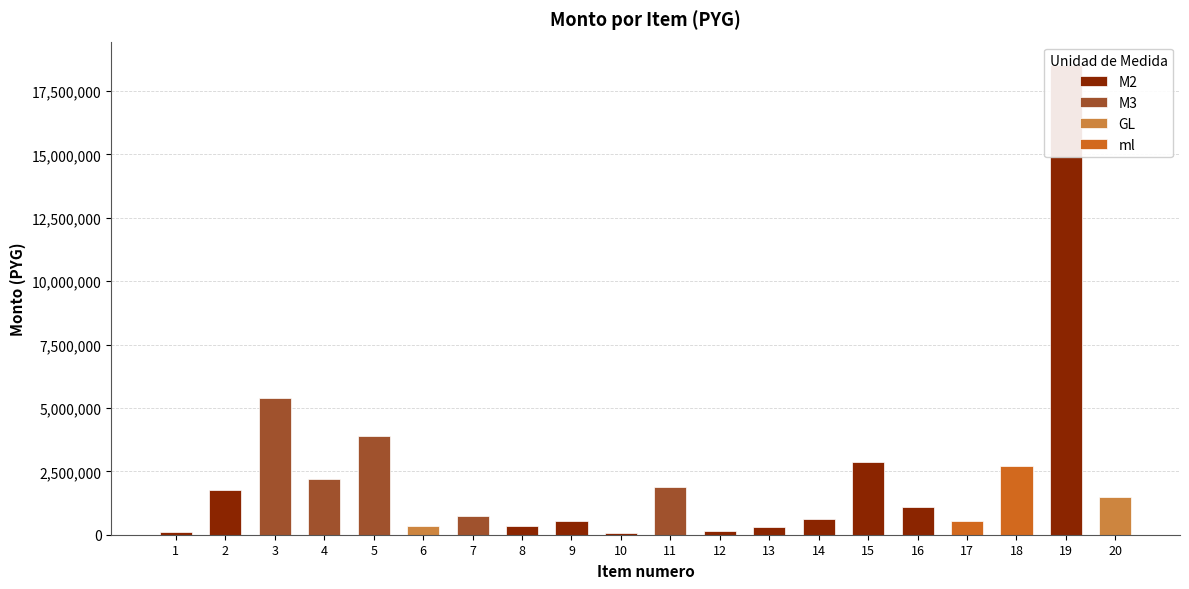

What is the difference between the maximum and second lowest values in the M3 series?

5405000